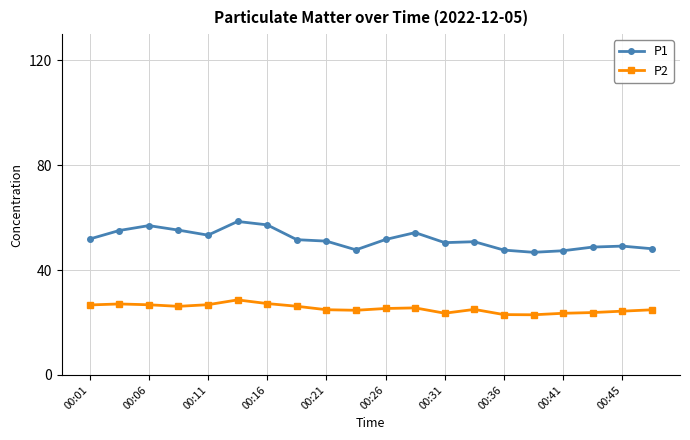

What is the difference between the maximum and minimum values in the P1 series?

11.8